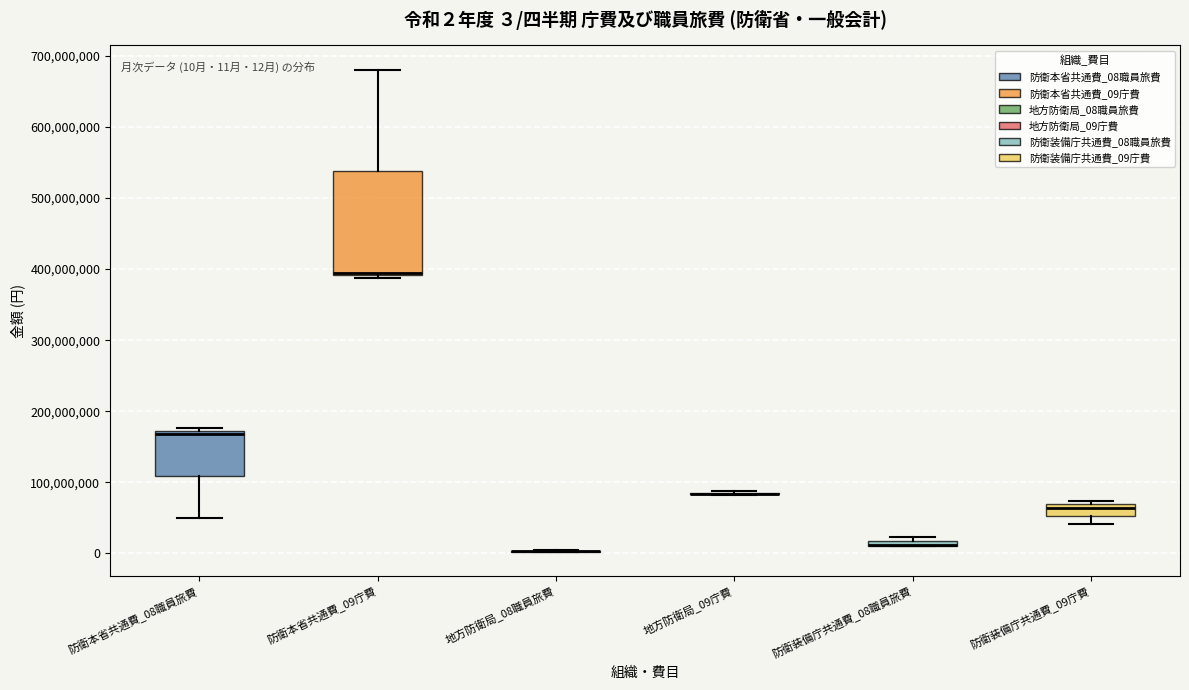

Comparing the boxes themselves (not the whiskers), which one is the tallest?

防衛本省共通費_09庁費